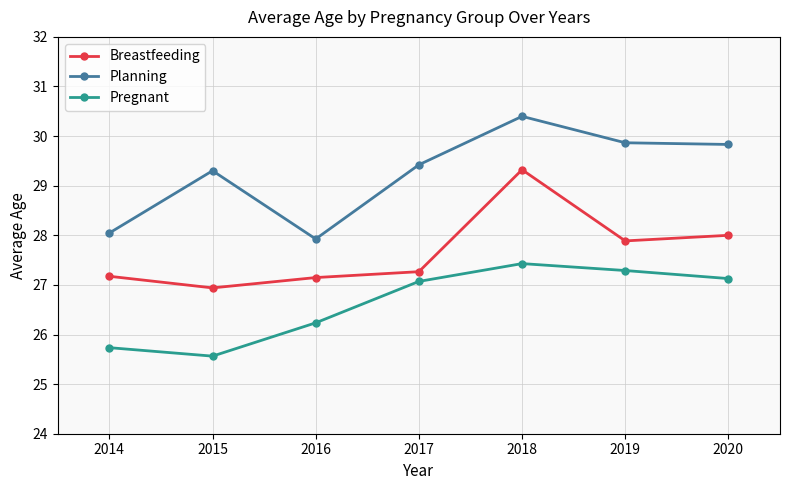

Where does the Planning series first go above 29?

2015